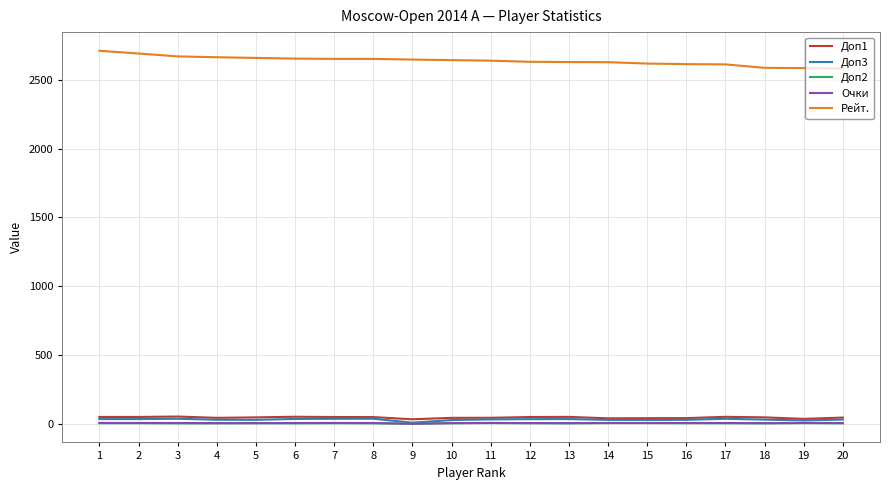

True or false: Очки and Доп1 intersect in this chart.

False